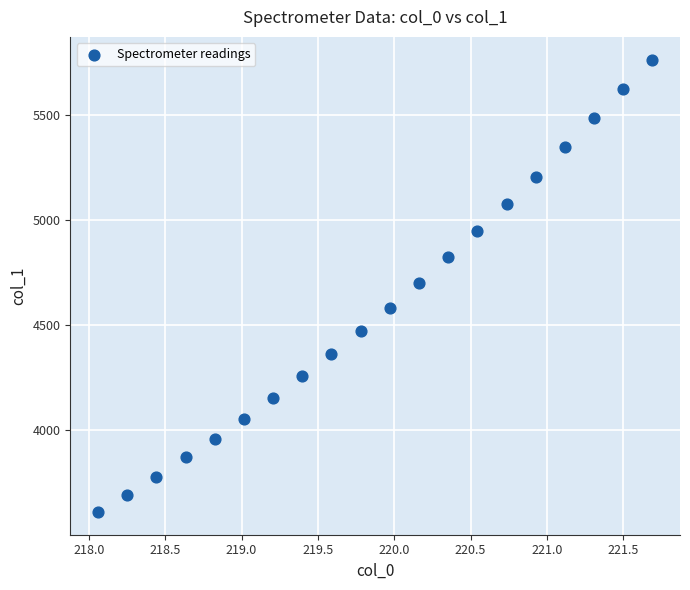

What is the range of Y values (max minus min)?

2152.6